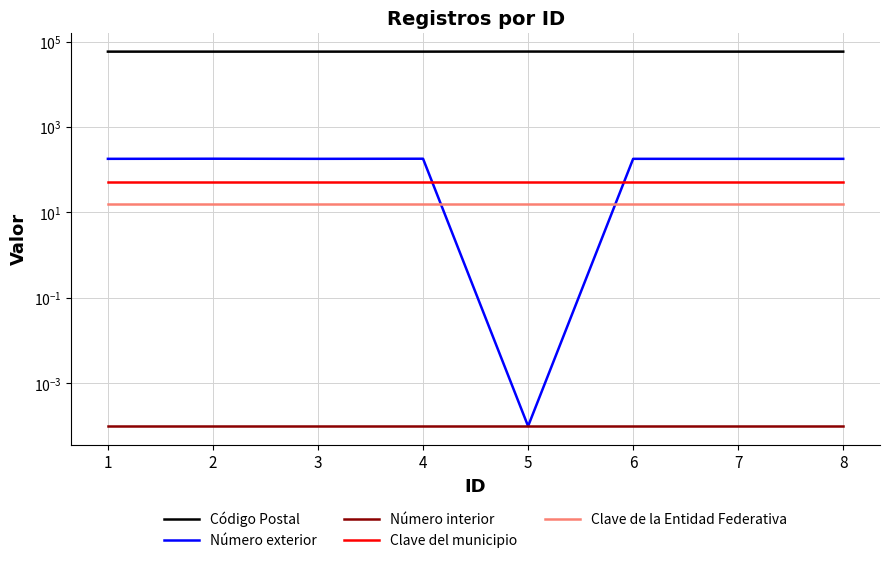

The Clave del municipio series shows 53.0 at 8. True or false?

True